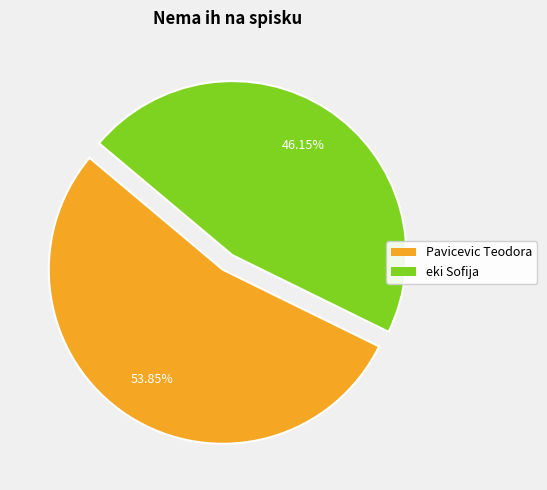

How many slices are in this pie chart?

2